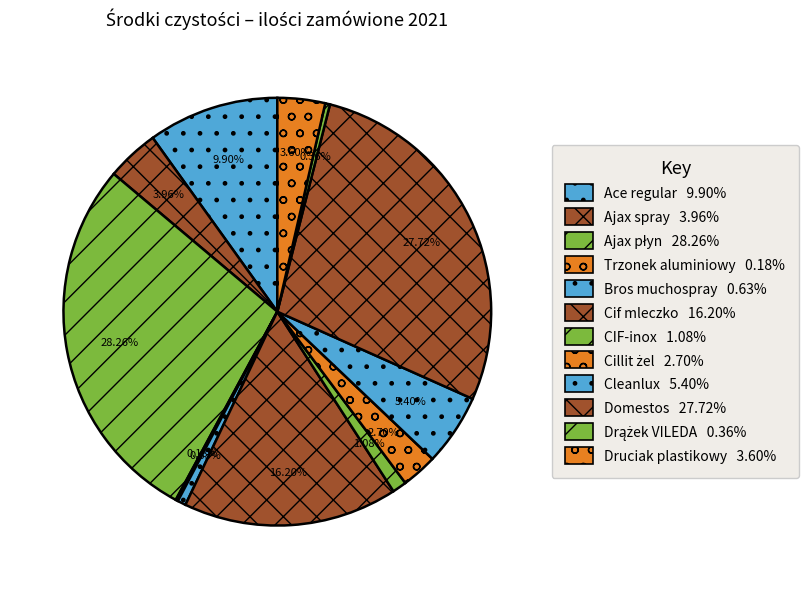

Combined, what portion of the pie is Cillit żel and Druciak plastikowy?

6.3%